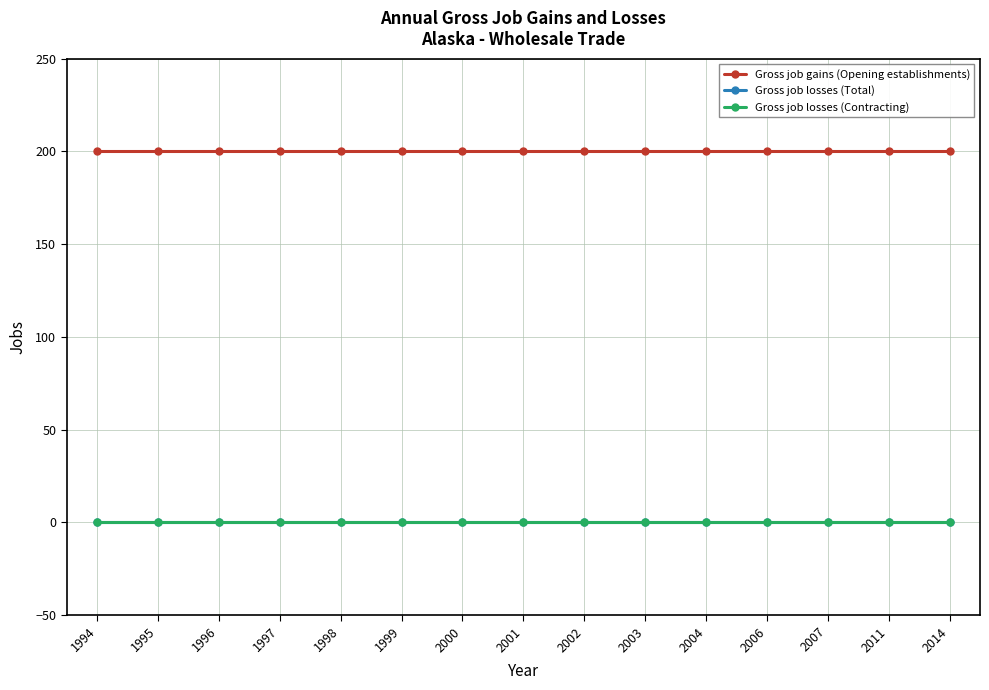

Rank the categories by Gross job gains (Opening establishments) value from highest to lowest.

1994, 1995, 1996, 1997, 1998, 1999, 2000, 2001, 2002, 2003, 2004, 2006, 2007, 2011, 2014